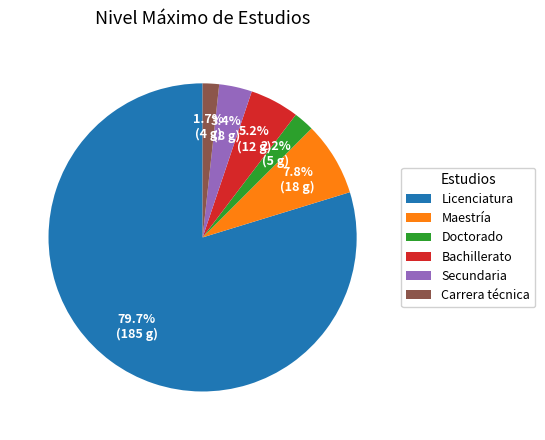

Is it true that Licenciatura is 85% of the pie?

False